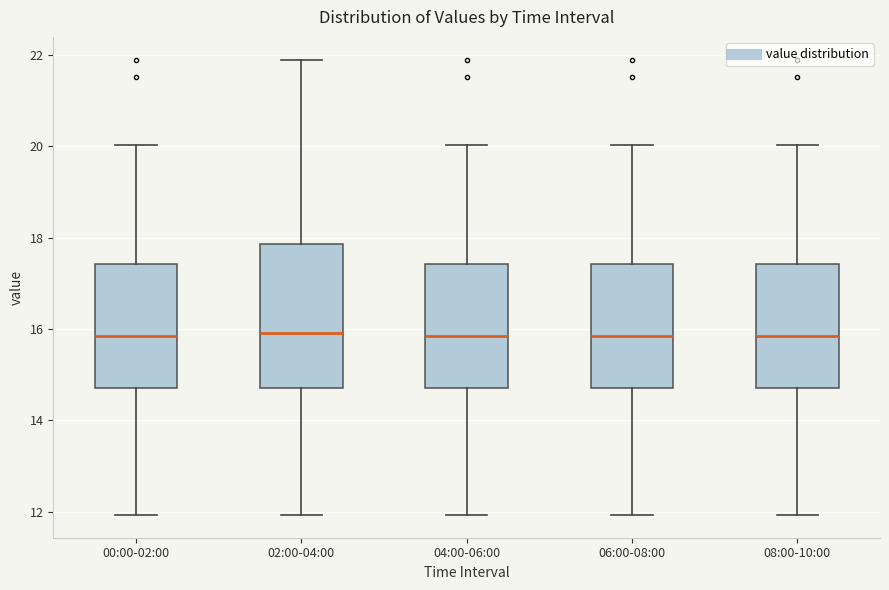

Which box is the tallest, from its lower edge to its upper edge?

02:00-04:00